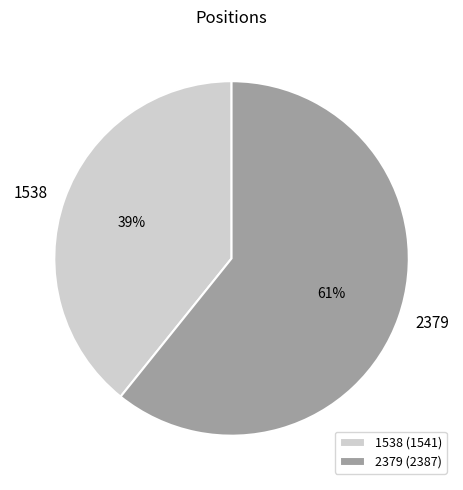

What percentage is the 1538 slice, to the nearest percent?

39%